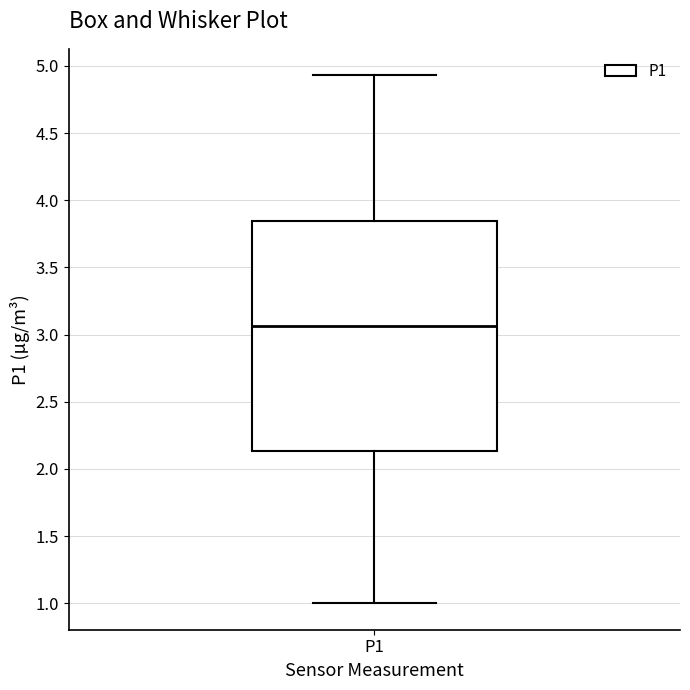

Where does the upper whisker of the box for P1 end on the y-axis? The values are not printed on the chart, so give them approximately, as read against the axis.

4.95